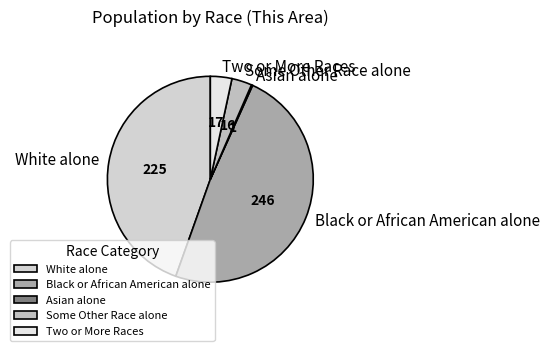

What is the largest slice in the pie chart?

Black or African American alone